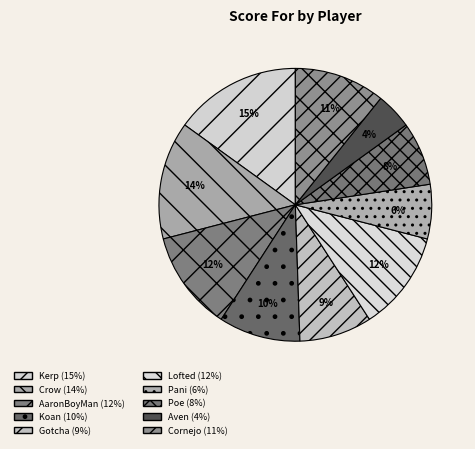

What is the change in value from Koan to Gotcha?

-1